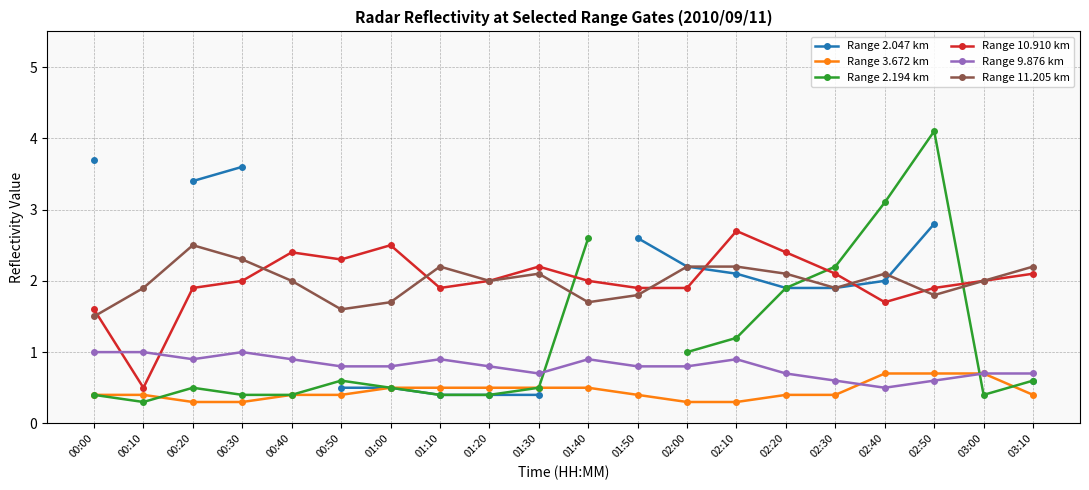

What is the difference between the highest and lowest values at 00:20?

3.1